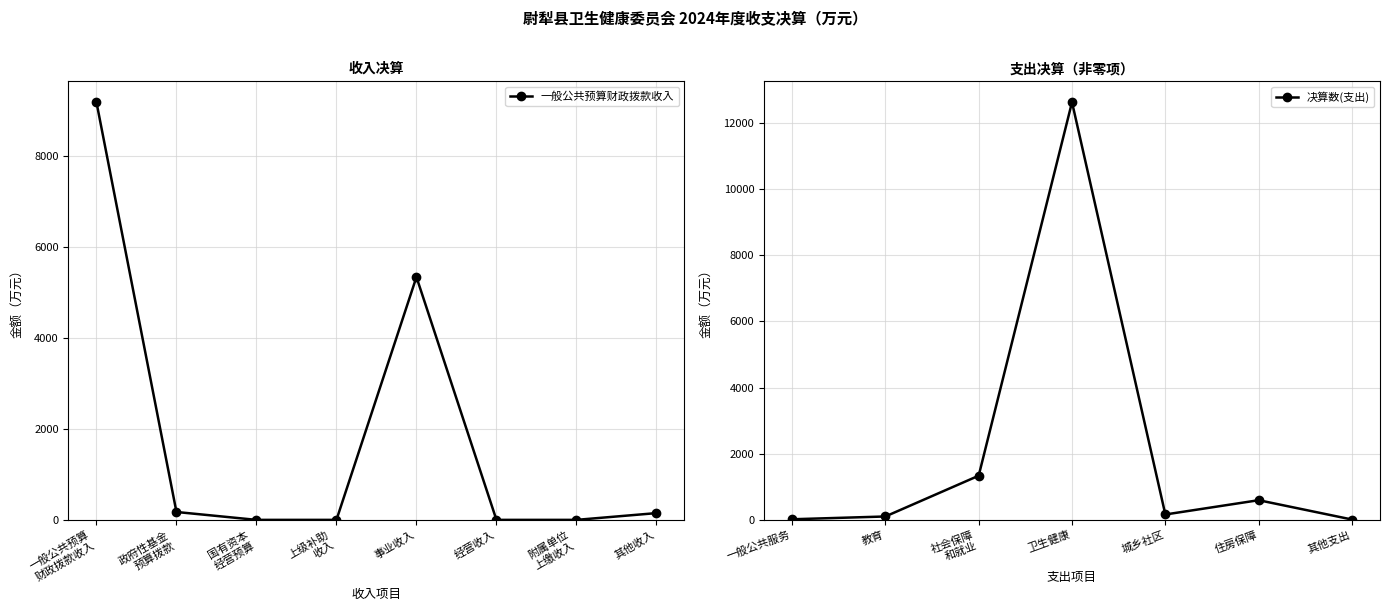

What is the change in value from 一般公共预算
财政拨款收入 to 国有资本
经营预算?

-9182.5